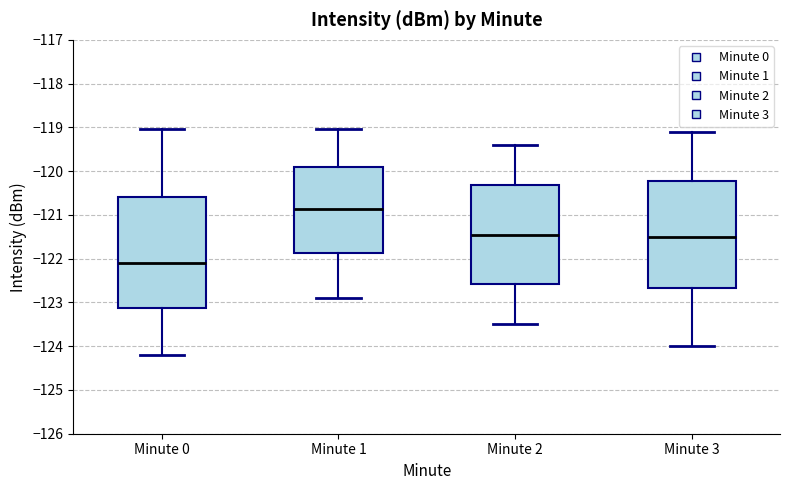

Where is the lower edge of the box for Minute 2 on the y-axis? The values are not printed on the chart, so give them approximately, as read against the axis.

-122.6